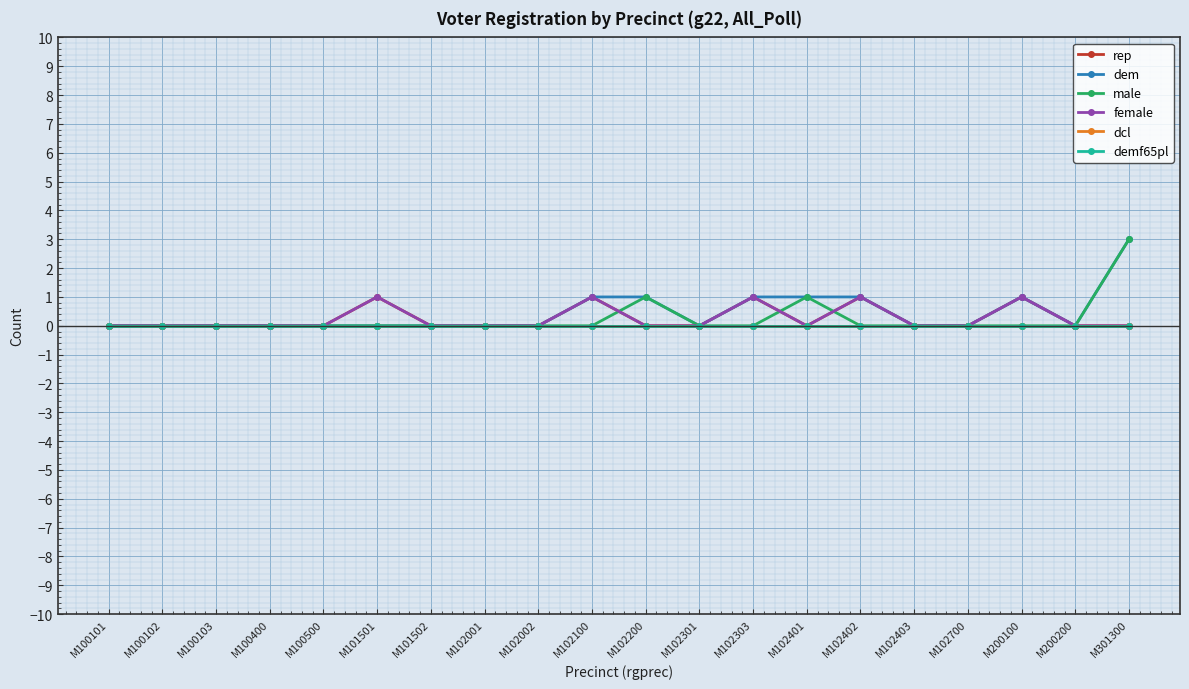

At how many categories does at least one series exceed 0?

8